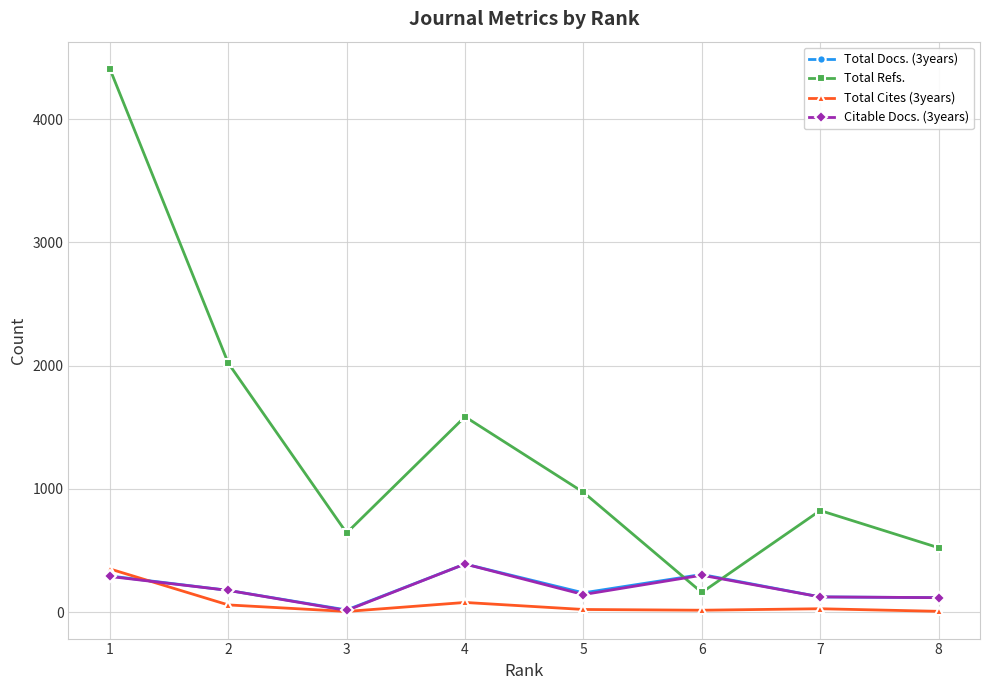

Which label corresponds to the largest value in the chart?

1